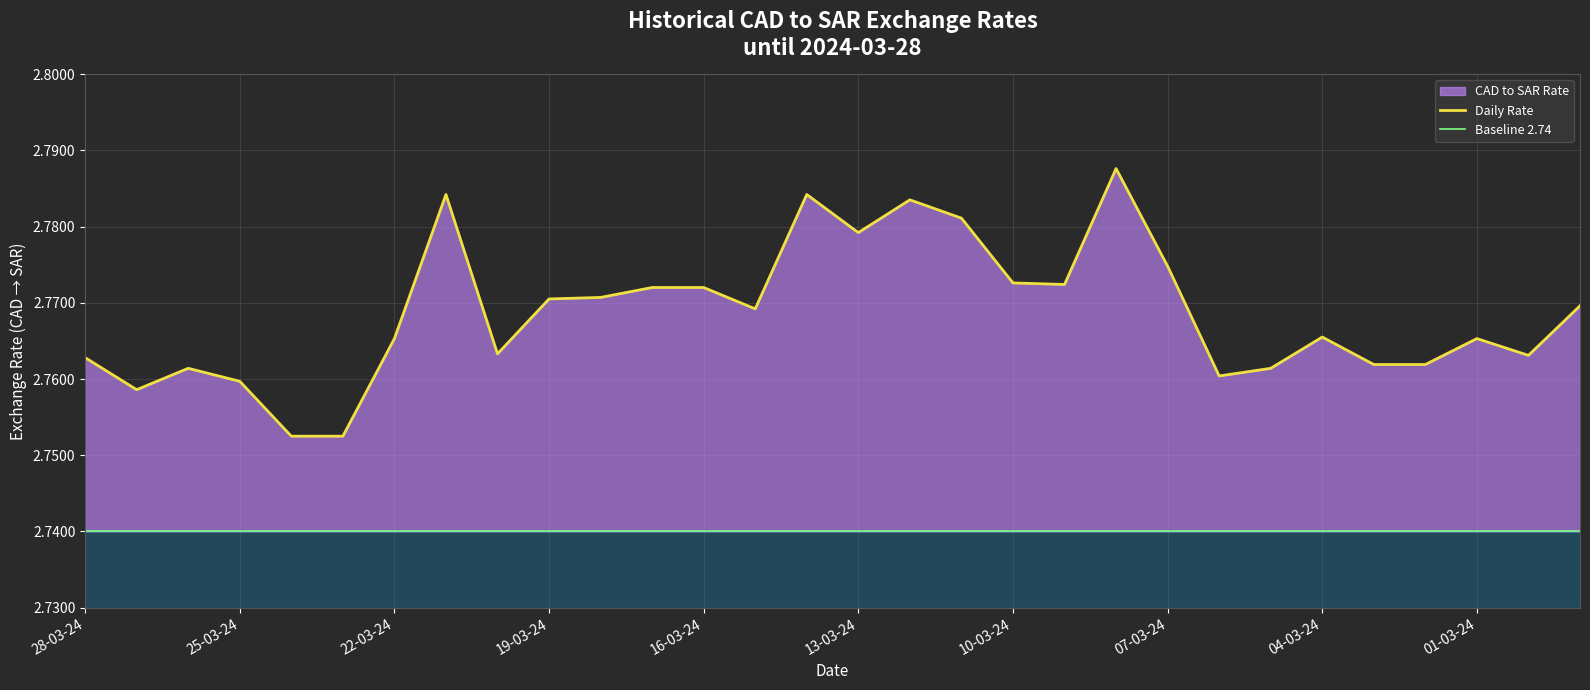

How many points are higher than both their immediate neighbors (excluding endpoints)?

7